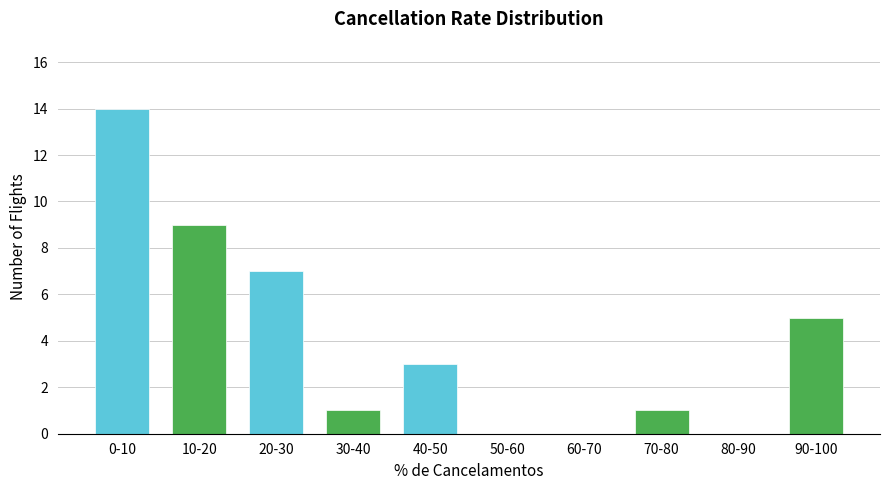

Reading left to right, what are all the values shown in this chart?

0-10=14	10-20=9	20-30=7	30-40=1	40-50=3	50-60=0	60-70=0	70-80=1	80-90=0	90-100=5